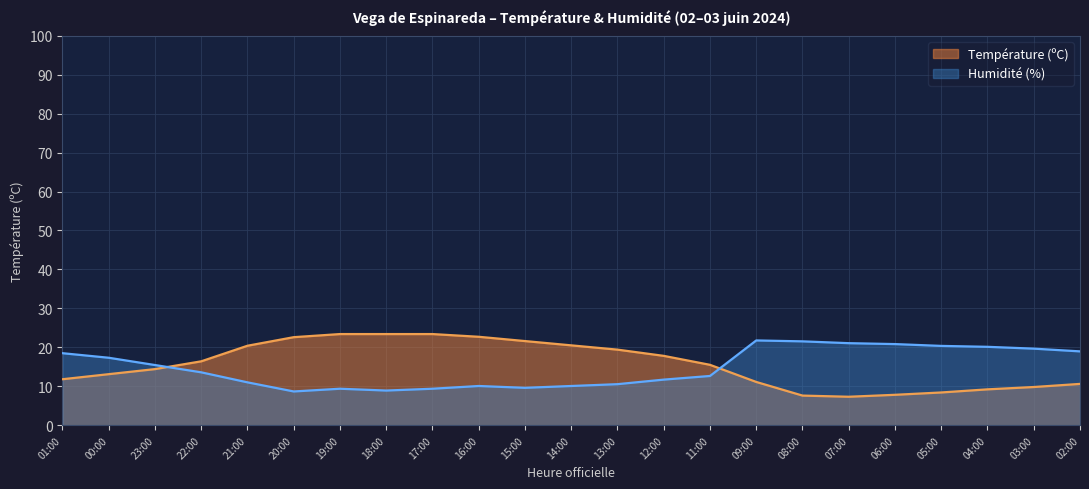

Reading left to right, what are all the values shown in this chart?

Température (ºC): 11.8	13.1	14.4	16.4	20.4	22.6	23.4	23.4	23.4	22.7	21.6	20.5	19.4	17.8	15.5	11.1	7.6	7.3	7.8	8.4	9.2	9.8	10.6
Humidité (%): 18.5	17.3	15.4	13.6	11.0	8.7	9.4	8.9	9.4	10.1	9.6	10.1	10.5	11.7	12.6	21.8	21.5	21.1	20.8	20.4	20.1	19.7	19.0